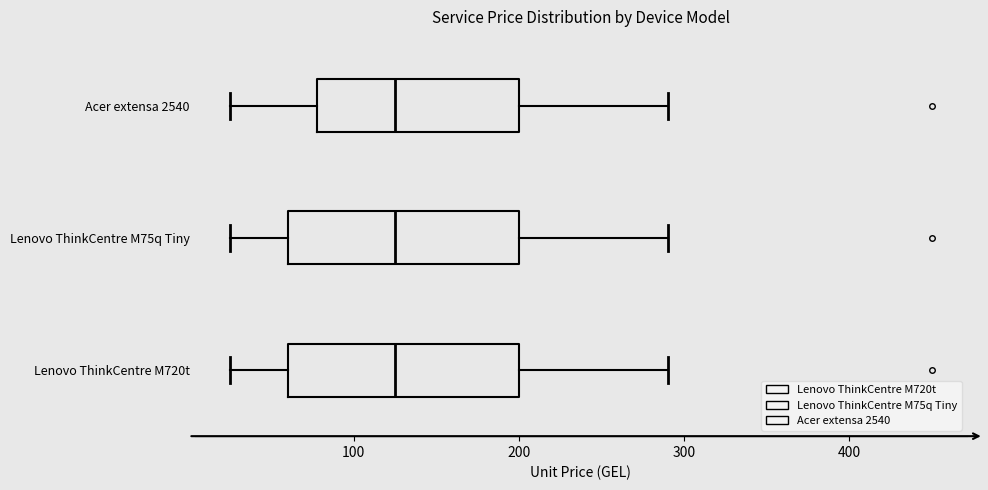

Reading bottom to top, transcribe this box plot: for each box, give where its median line is, the range the box spans, and where its two whiskers end, as read against the x-axis. The values are not printed on the chart, so give them approximately, as read against the axis.

Lenovo ThinkCentre M720t: median 130, box 60 to 200, whiskers 30 to 290
Lenovo ThinkCentre M75q Tiny: median 130, box 60 to 200, whiskers 30 to 290
Acer extensa 2540: median 130, box 80 to 200, whiskers 30 to 290